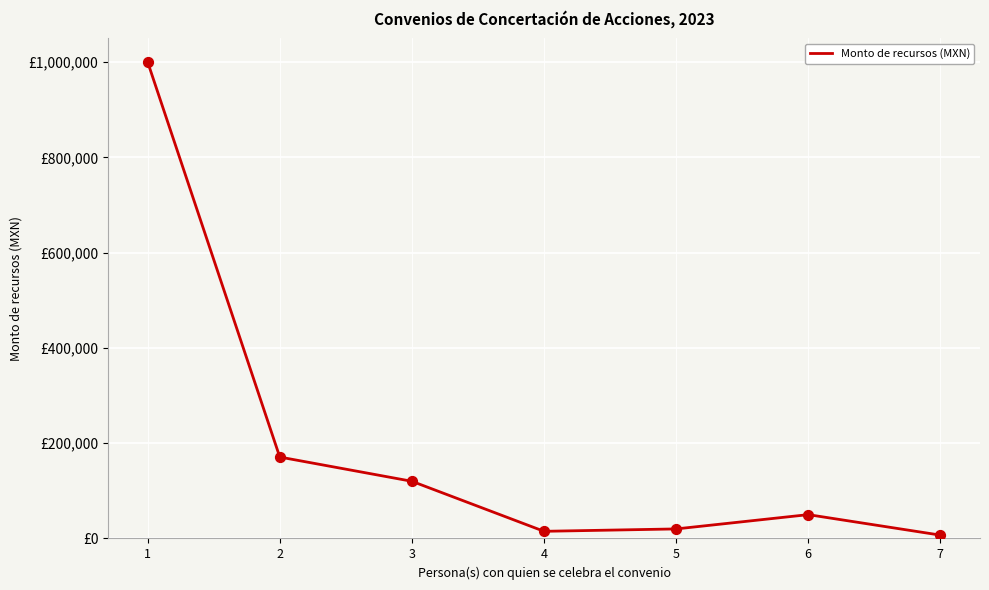

Is this an area chart (filled region under the line)?

No